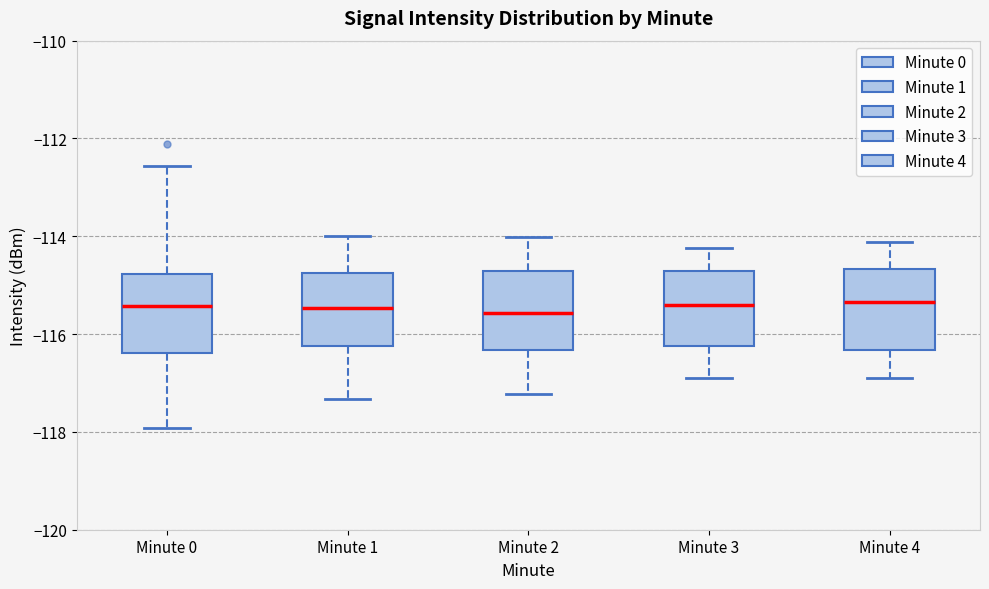

Where does the lower whisker of the box for Minute 0 end on the y-axis? The values are not printed on the chart, so give them approximately, as read against the axis.

-118.0